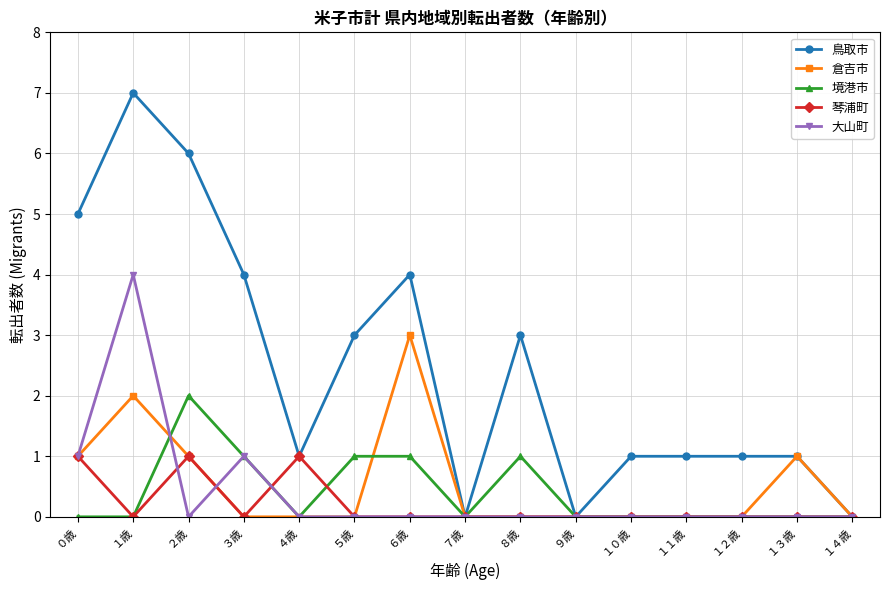

What is the maximum value for 倉吉市?

3